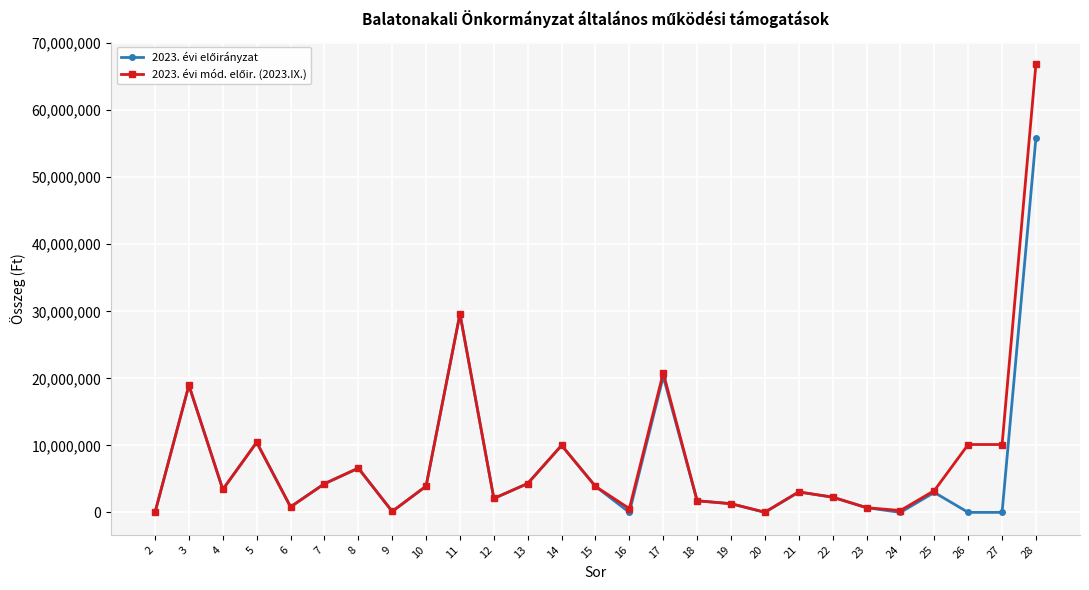

How many lines are shown in the chart?

2